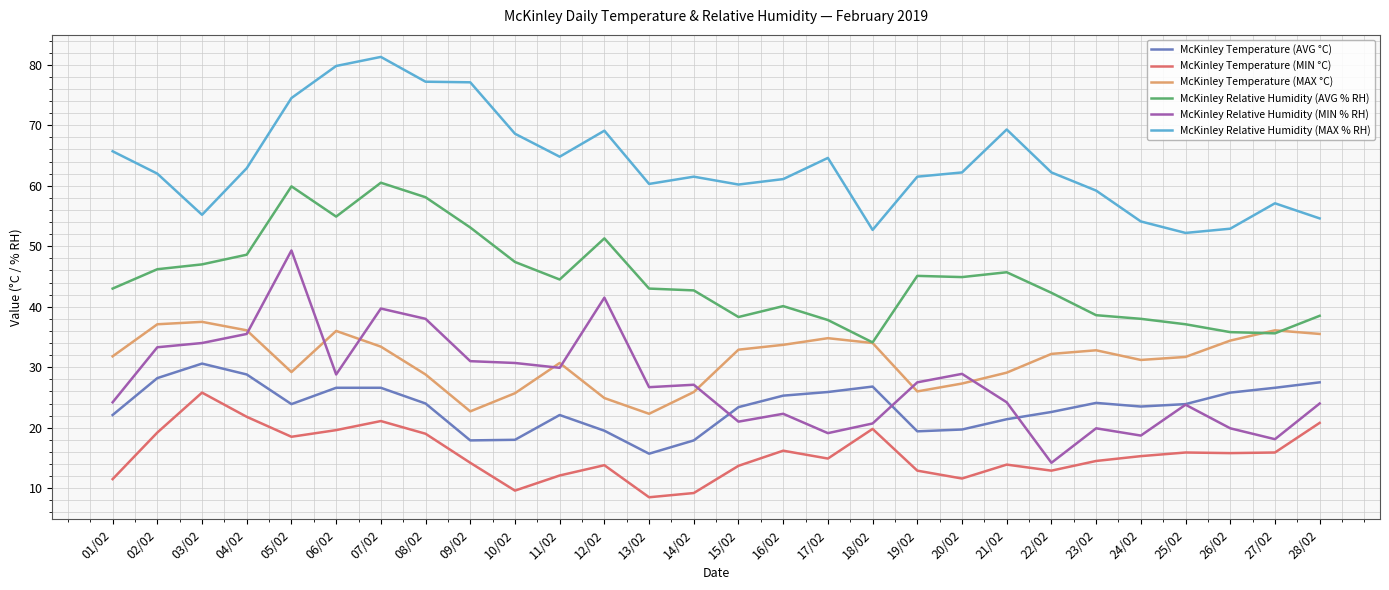

What is the highest value of the McKinley Temperature (MIN °C) series?

25.8